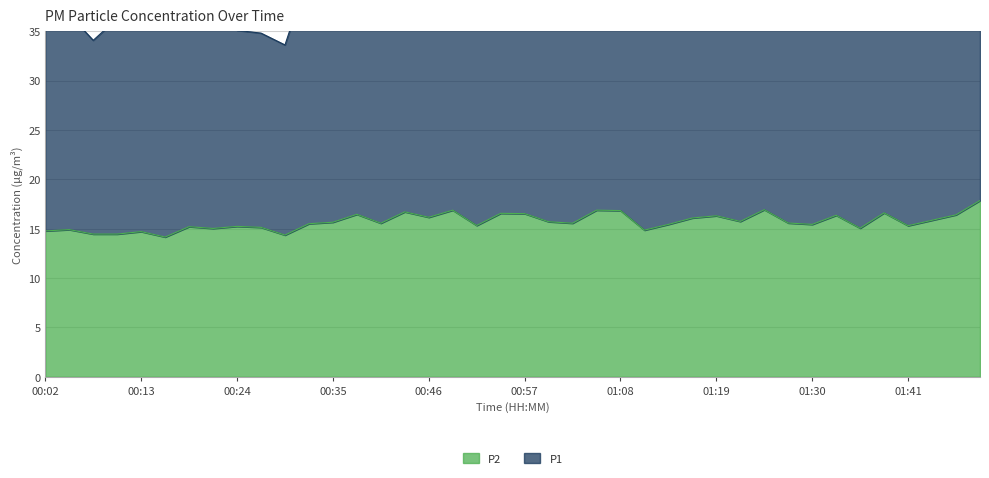

List the labels in order of value, smallest first.

00:15, 00:29, 00:07, 00:10, 00:13, 00:02, 01:11, 00:04, 00:21, 01:36, 00:26, 00:18, 00:24, 01:41, 00:51, 01:14, 01:30, 00:32, 00:40, 01:02, 01:28, 00:35, 01:00, 01:22, 01:44, 01:16, 00:46, 01:19, 01:33, 01:47, 00:38, 00:57, 00:54, 01:39, 00:43, 01:08, 00:49, 01:05, 01:25, 01:50